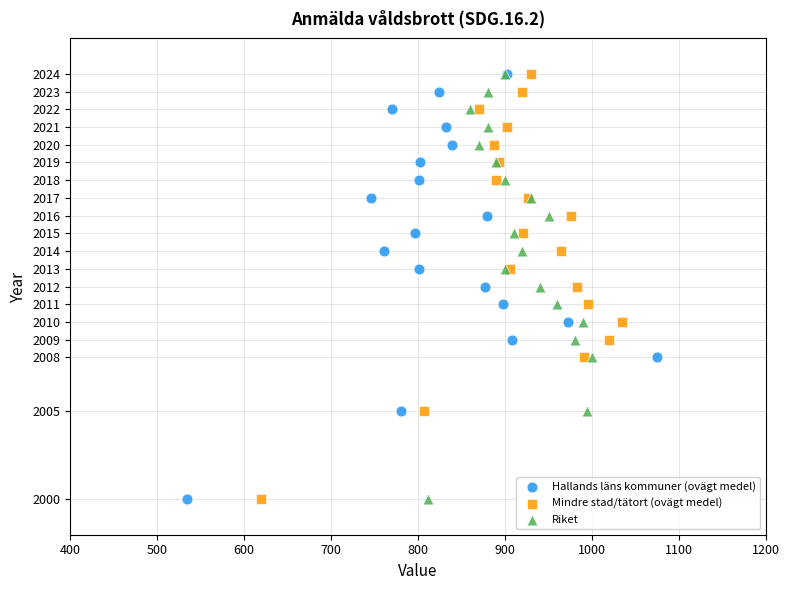

What are all the series names shown in the legend?

Hallands läns kommuner (ovägt medel), Mindre stad/tätort (ovägt medel), Riket